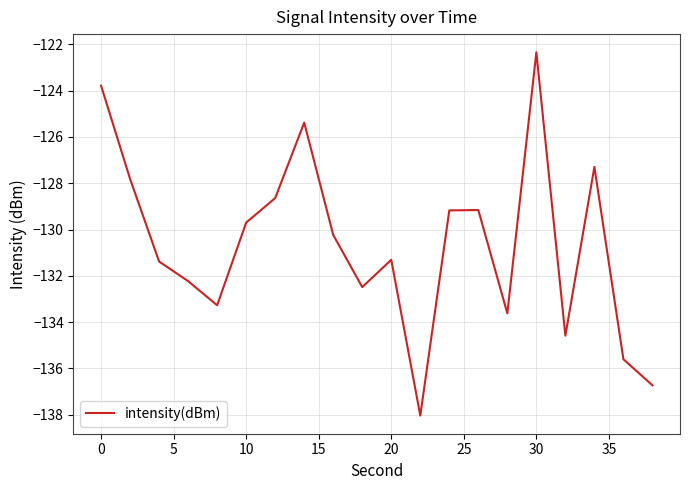

What is the difference between the maximum and minimum values?

15.7